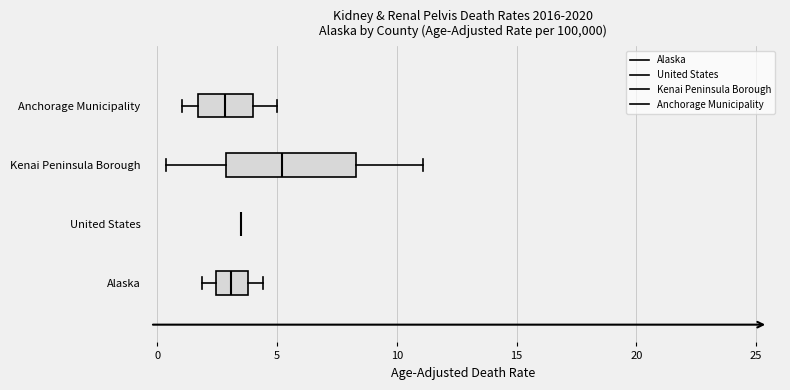

Where is the left edge of the box for Alaska on the x-axis? The values are not printed on the chart, so give them approximately, as read against the axis.

2.5